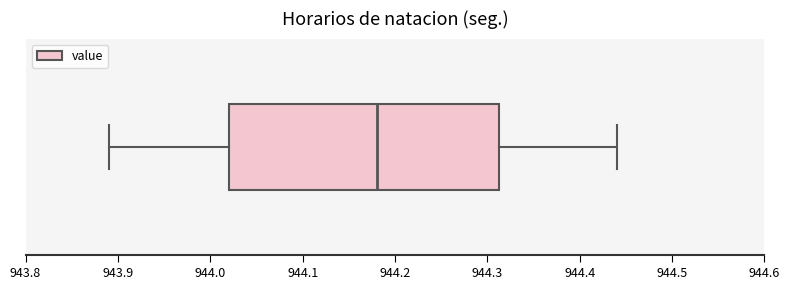

Where does the right whisker of the box end on the x-axis? The values are not printed on the chart, so give them approximately, as read against the axis.

944.44